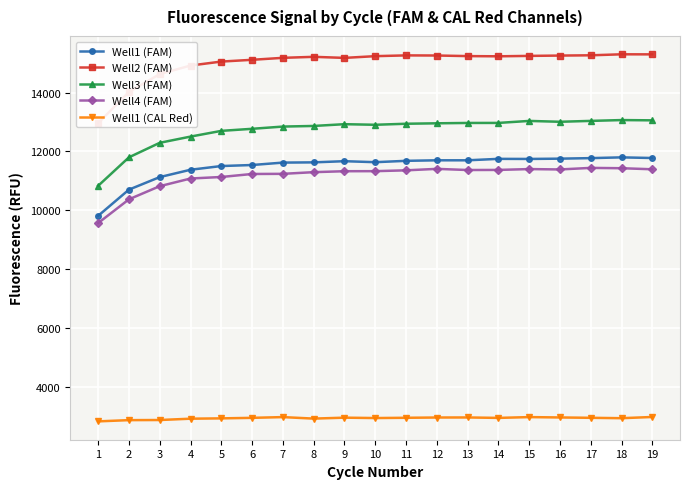

At which category does Well4 (FAM) reach its first local valley?

13